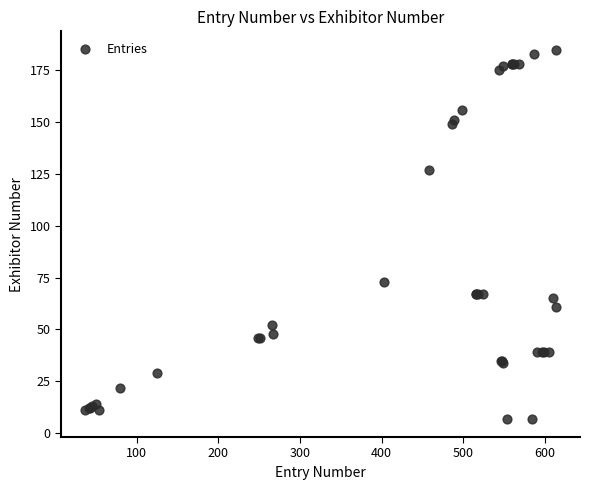

What Y value in the scatter plot is closest to 96?

73